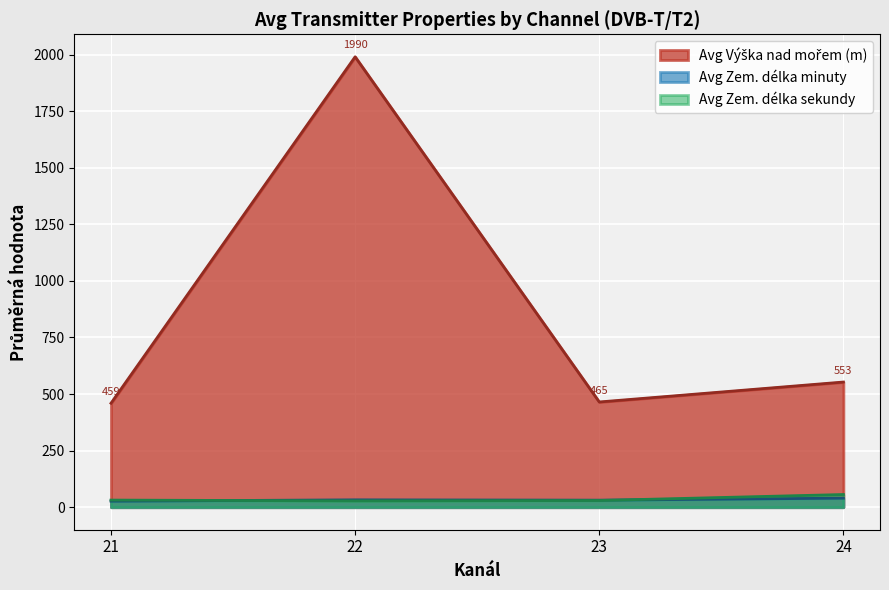

At which category is the sum across all series the highest?

22